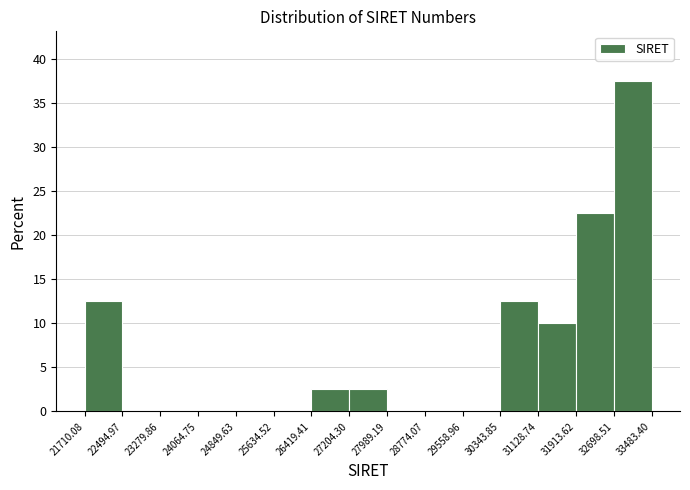

What is the height of the bar covering 27204.30 to 27989.19 on the x-axis? The values are not printed on the chart, so give them approximately, as read against the axis.

2.5